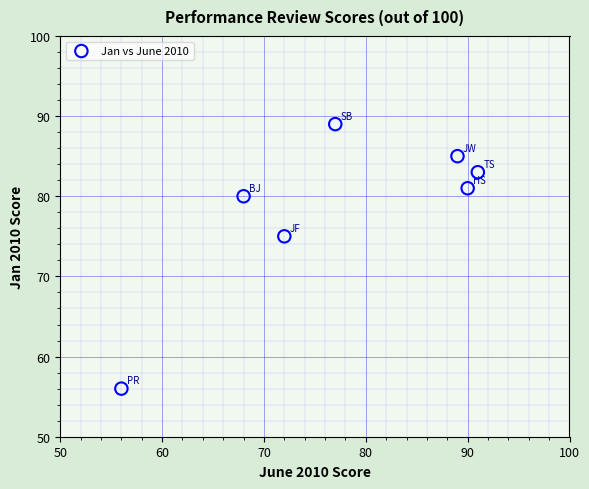

What Y value in the scatter plot is closest to 72?

75